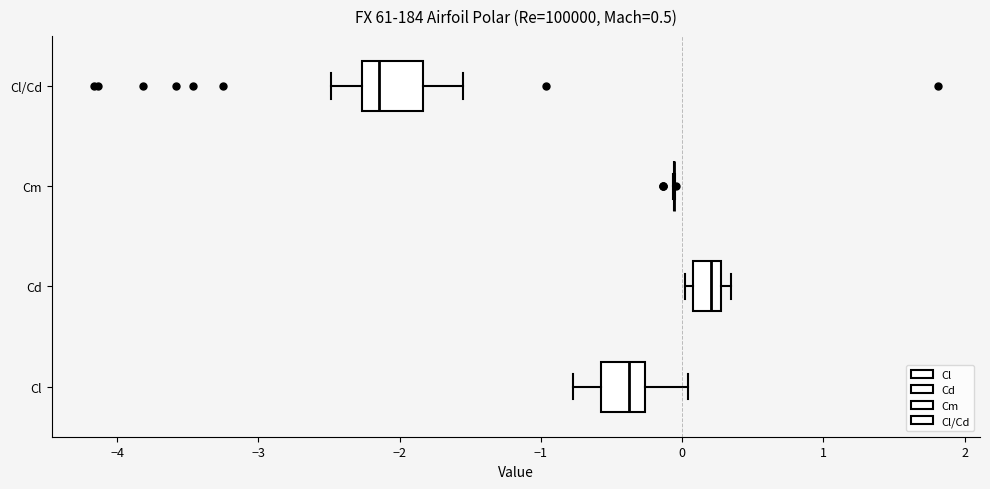

Which box is the widest, from its left edge to its right edge?

Cl/Cd